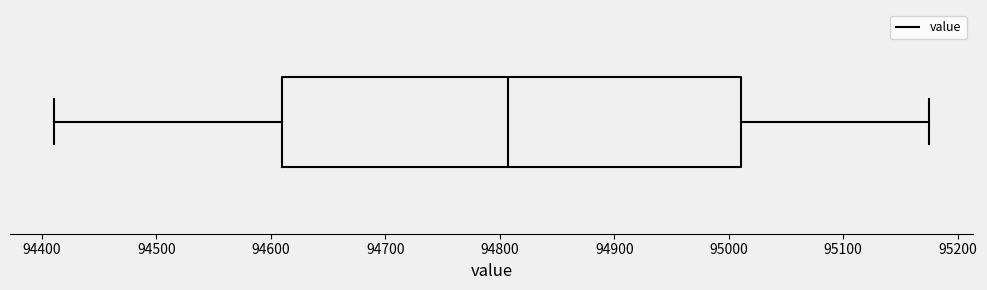

Where does the median line of the box sit on the x-axis? The values are not printed on the chart, so give them approximately, as read against the axis.

94810